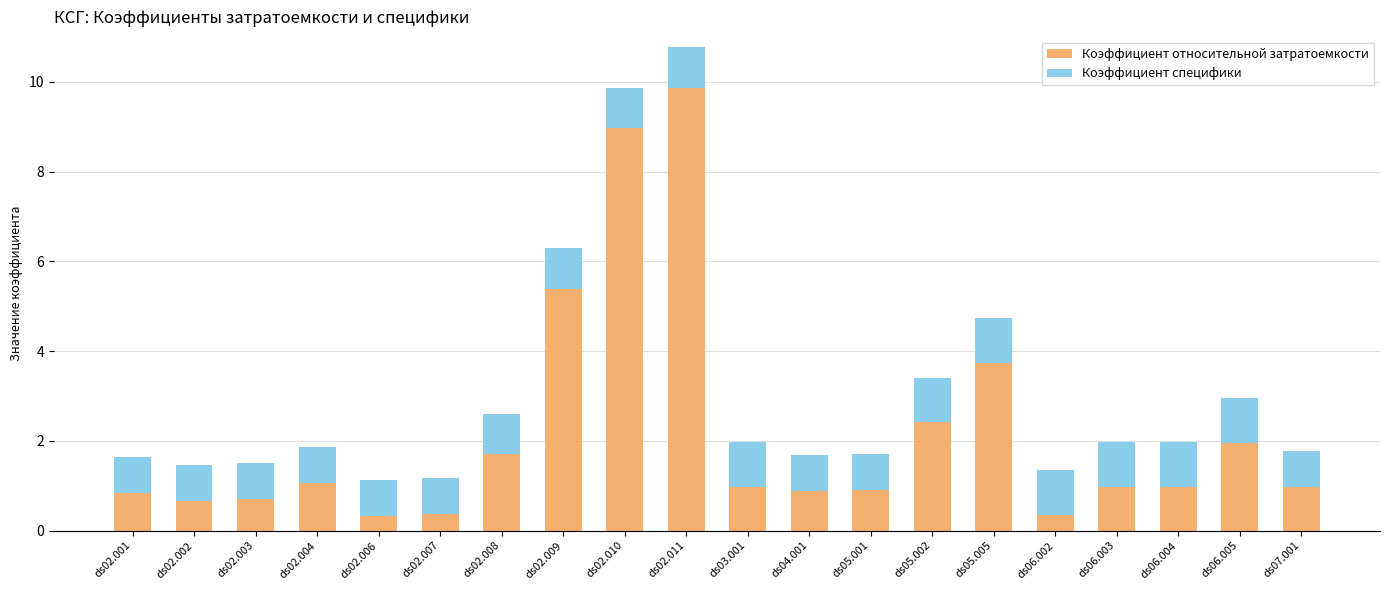

What is the difference between the second highest and second lowest values in the Коэффициент относительной затратоемкости series?

8.6